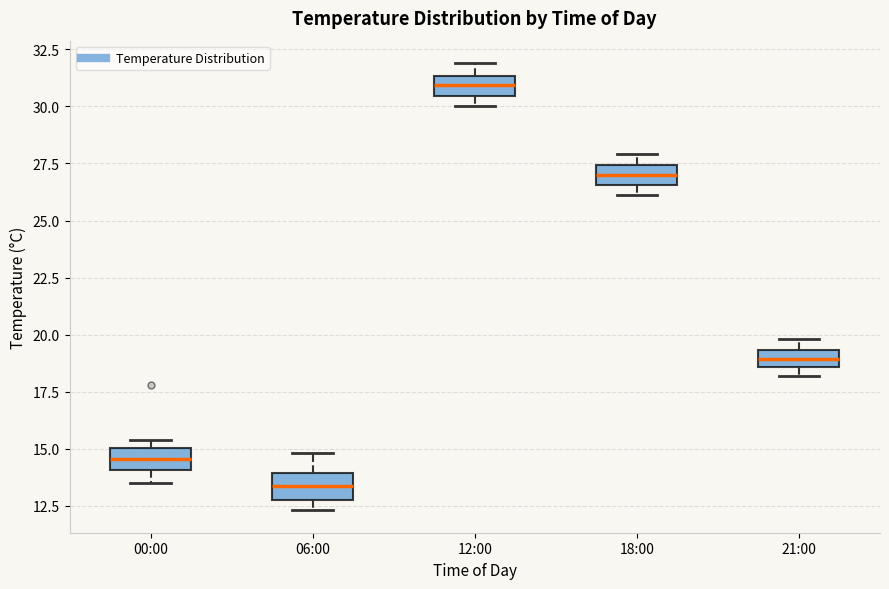

Where is the upper edge of the box for 12:00 on the y-axis? The values are not printed on the chart, so give them approximately, as read against the axis.

31.5